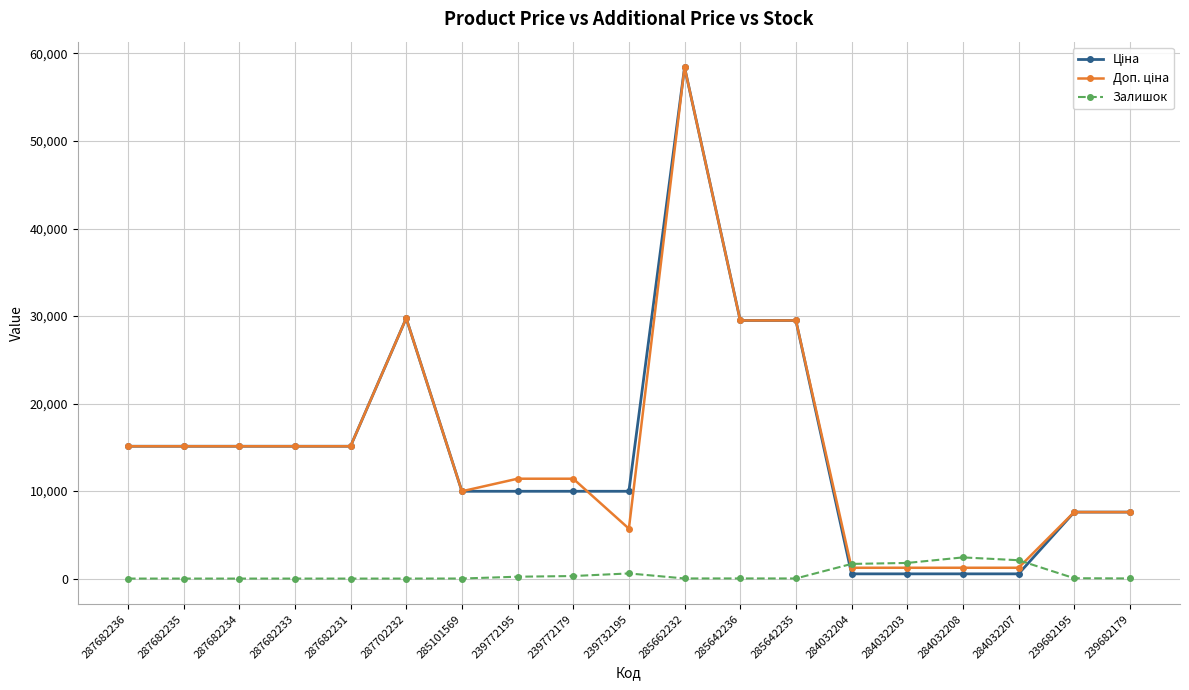

Which category has the highest value across all series?

285662232